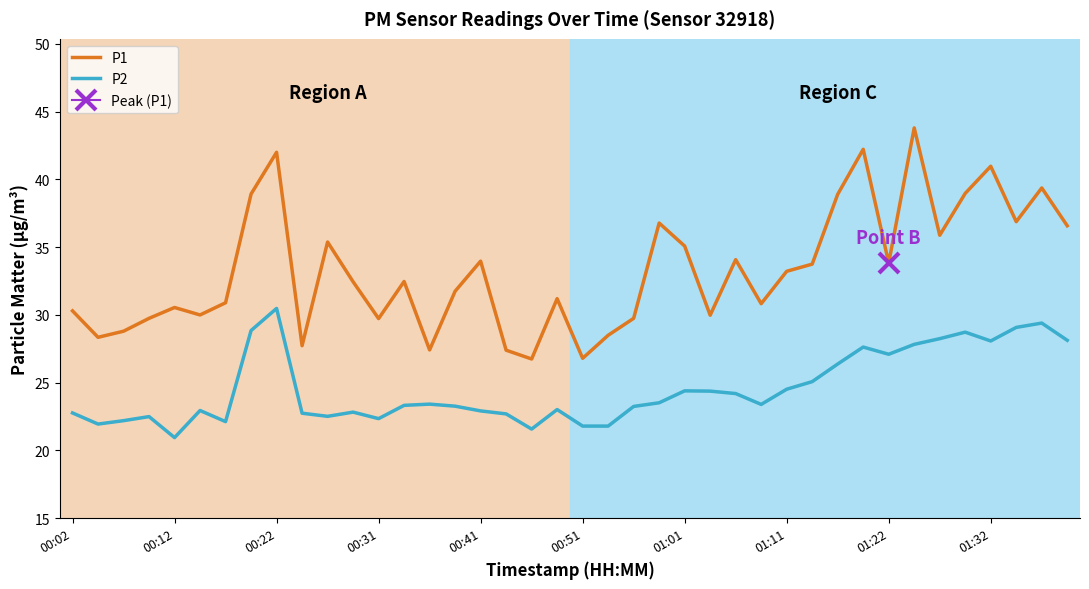

What is the difference between the maximum and minimum values in the P2 series?

9.5